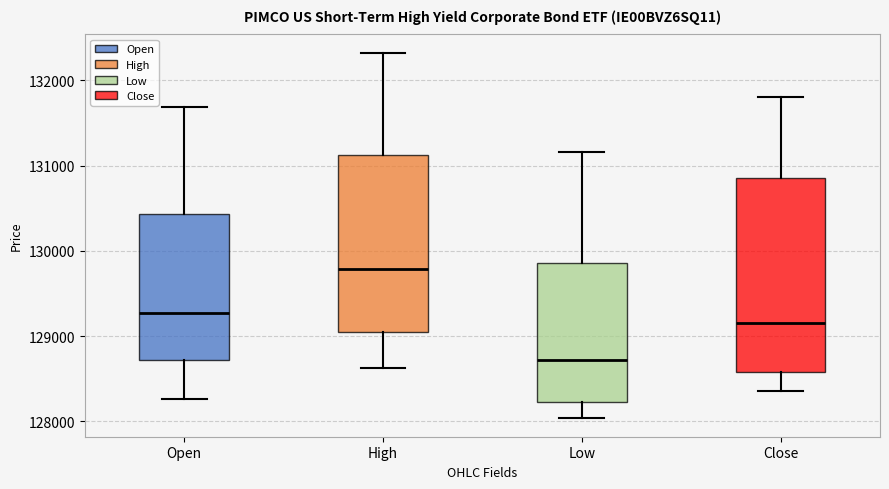

Which box's median line is the lowest?

Low